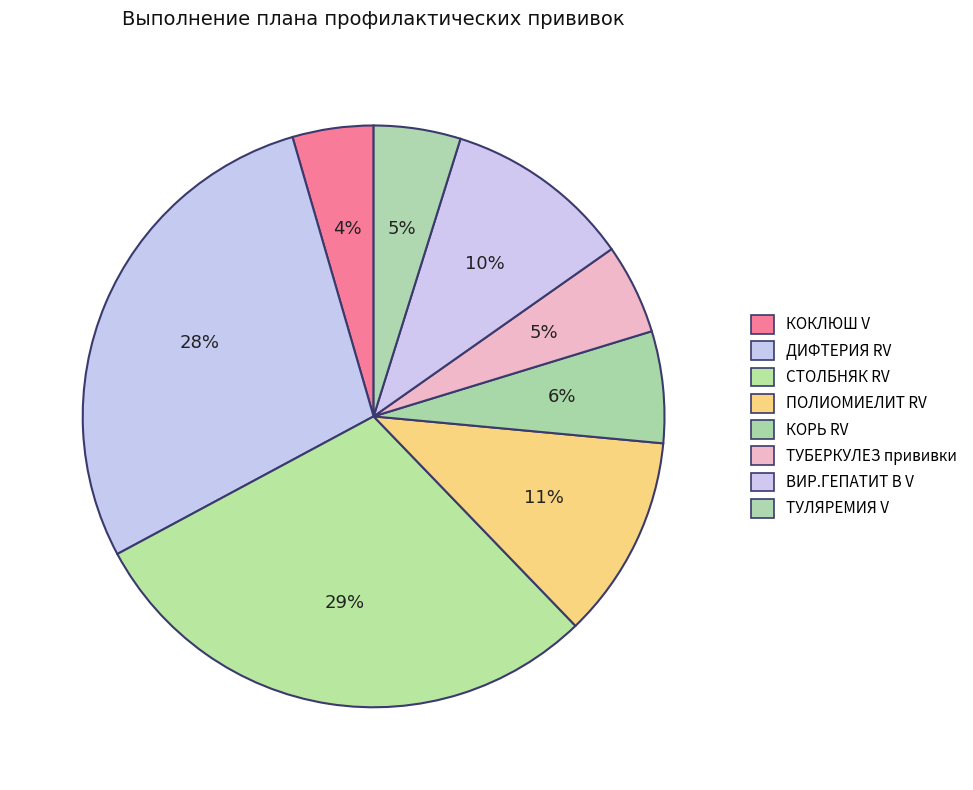

How many slices are in this pie chart?

8